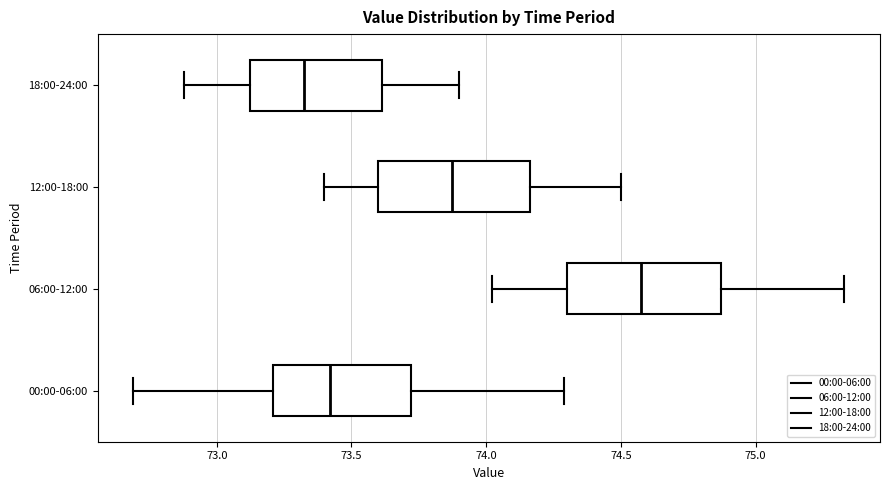

Reading bottom to top, transcribe this box plot: for each box, give where its median line is, the range the box spans, and where its two whiskers end, as read against the x-axis. The values are not printed on the chart, so give them approximately, as read against the axis.

00:00-06:00: median 73.40, box 73.20 to 73.70, whiskers 72.70 to 74.30
06:00-12:00: median 74.60, box 74.30 to 74.85, whiskers 74.00 to 75.35
12:00-18:00: median 73.90, box 73.60 to 74.15, whiskers 73.40 to 74.50
18:00-24:00: median 73.35, box 73.10 to 73.60, whiskers 72.90 to 73.90